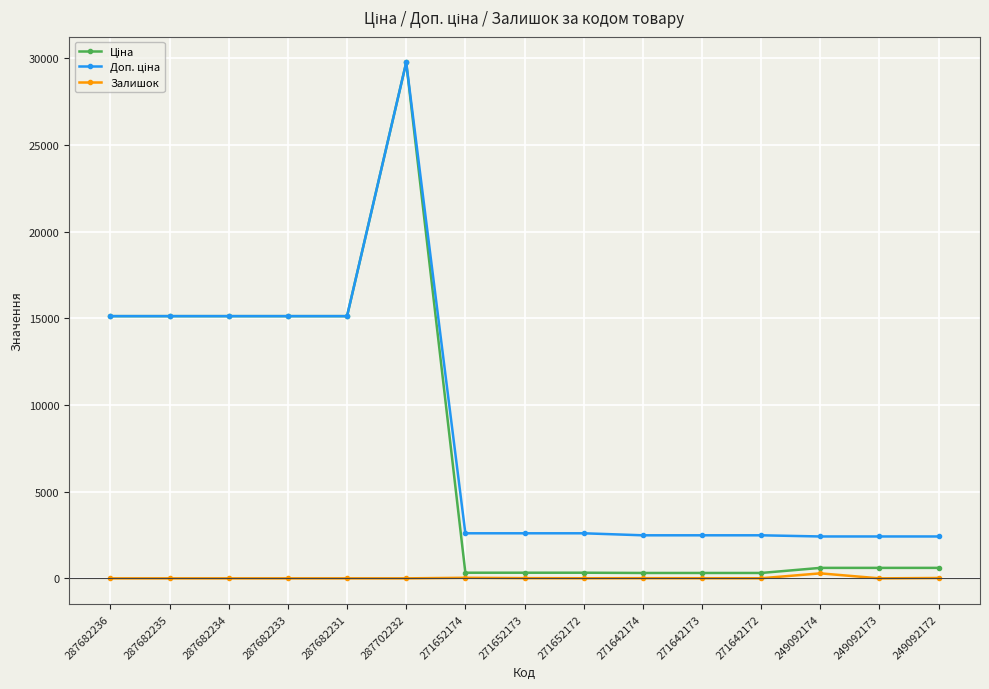

Which label corresponds to the largest value in the chart?

287702232